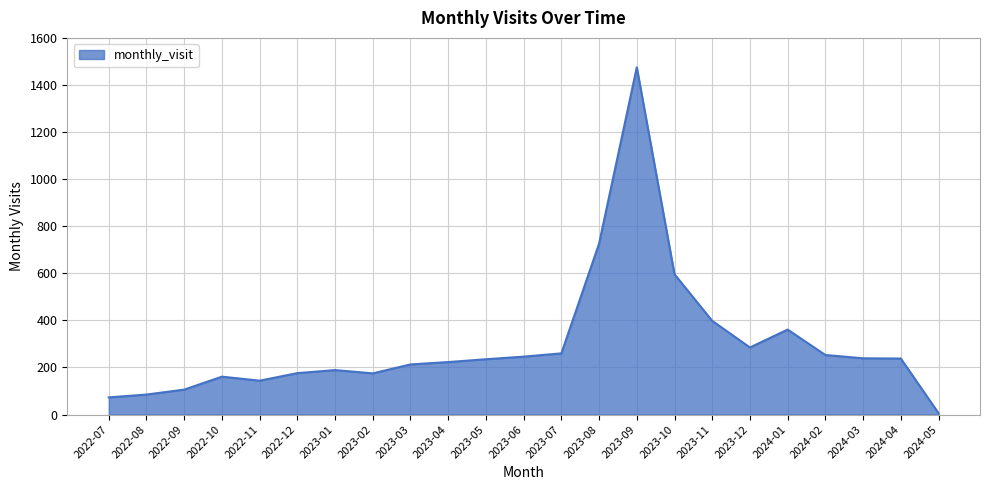

At which category does the chart reach its minimum across all series?

2024-05